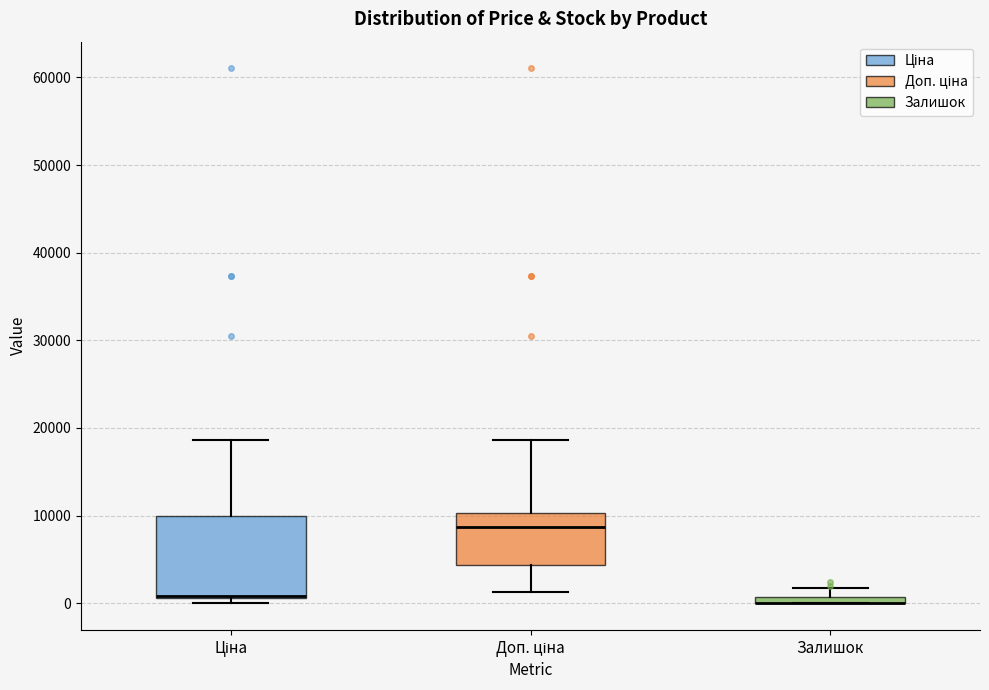

Comparing the boxes themselves (not the whiskers), which one is the tallest?

Ціна